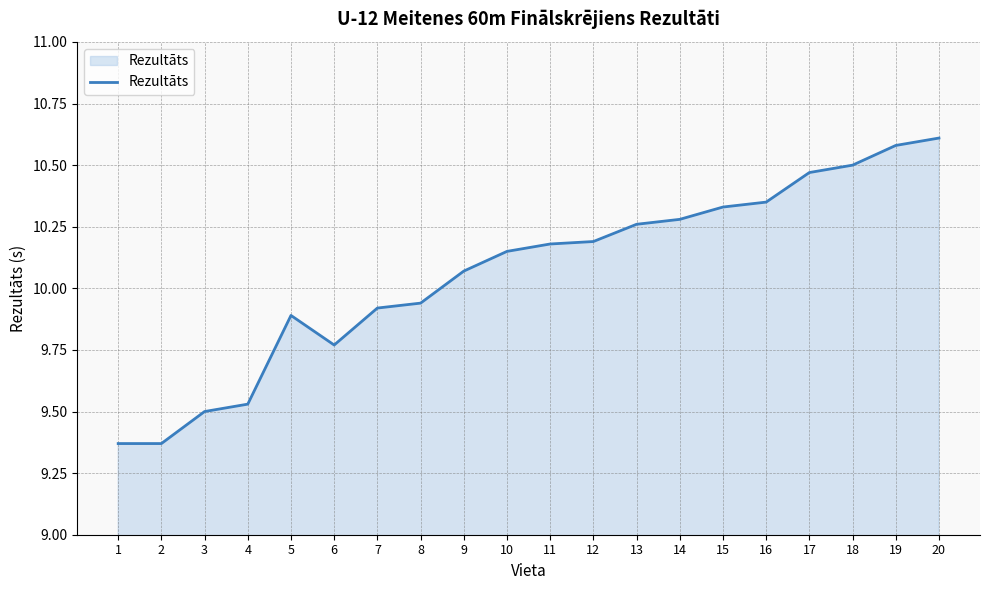

What is the difference between the values at 1 and 17?

1.1